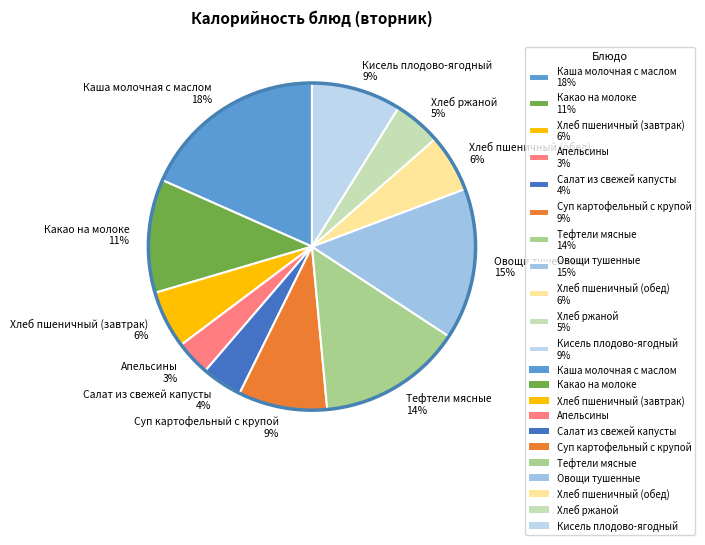

What is the smallest slice in the pie chart?

Апельсины